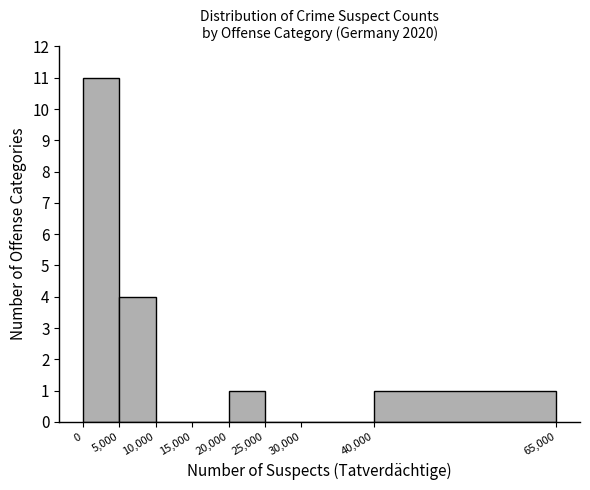

Reading left to right, list every bar in this chart as the range it spans on the x-axis followed by its height. The values are not printed on the chart, so give them approximately, as read against the axis.

0 to 5,000: 11
5,000 to 10,000: 4
10,000 to 15,000: 0
15,000 to 20,000: 0
20,000 to 25,000: 1
25,000 to 30,000: 0
30,000 to 40,000: 0
40,000 to 65,000: 1